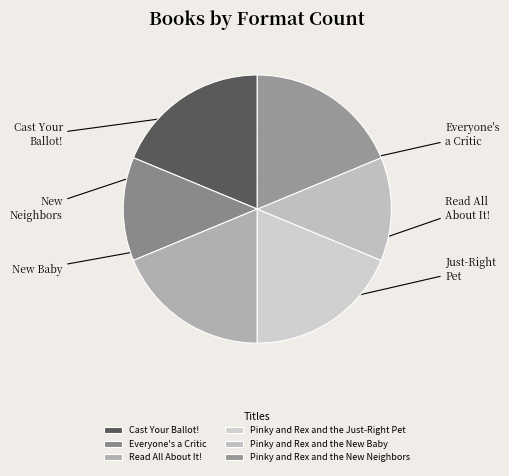

To the nearest percent, what is the average slice percentage?

17%